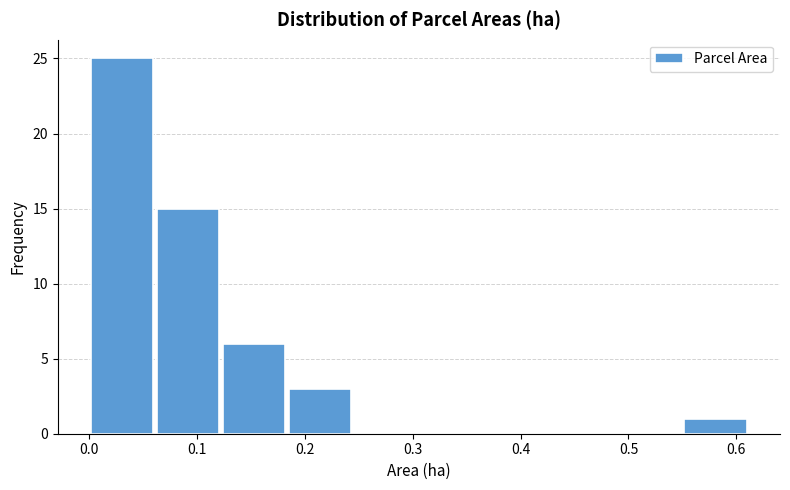

Reading left to right, list every bar in this chart as the range it spans on the x-axis followed by its height. Neither the bar edges nor the heights are printed on the chart, so give them approximately, as read against the axes.

0.00 to 0.06: 25
0.06 to 0.12: 15
0.12 to 0.18: 6
0.18 to 0.25: 3
0.25 to 0.31: 0
0.31 to 0.37: 0
0.37 to 0.43: 0
0.43 to 0.49: 0
0.49 to 0.55: 0
0.55 to 0.61: 1